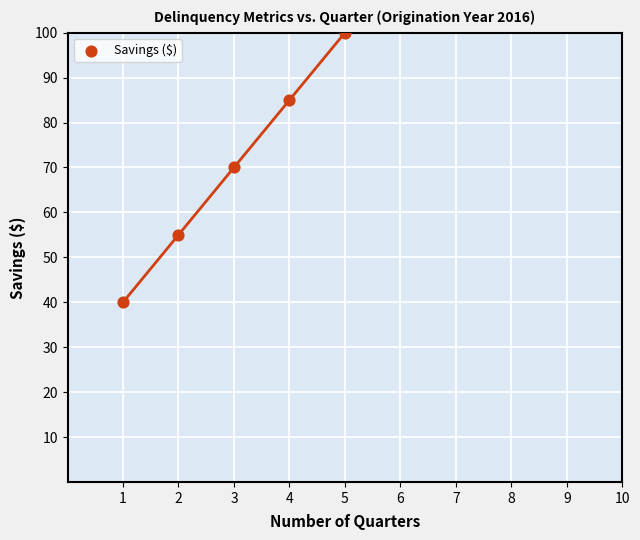

What is the range of X values (max minus min)?

4